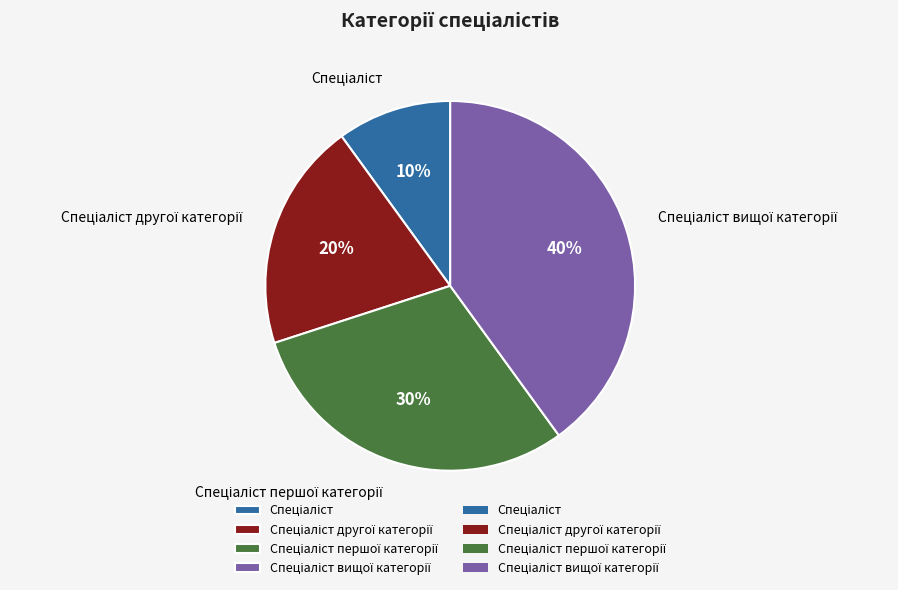

Is there any slice that represents more than half of the pie?

No